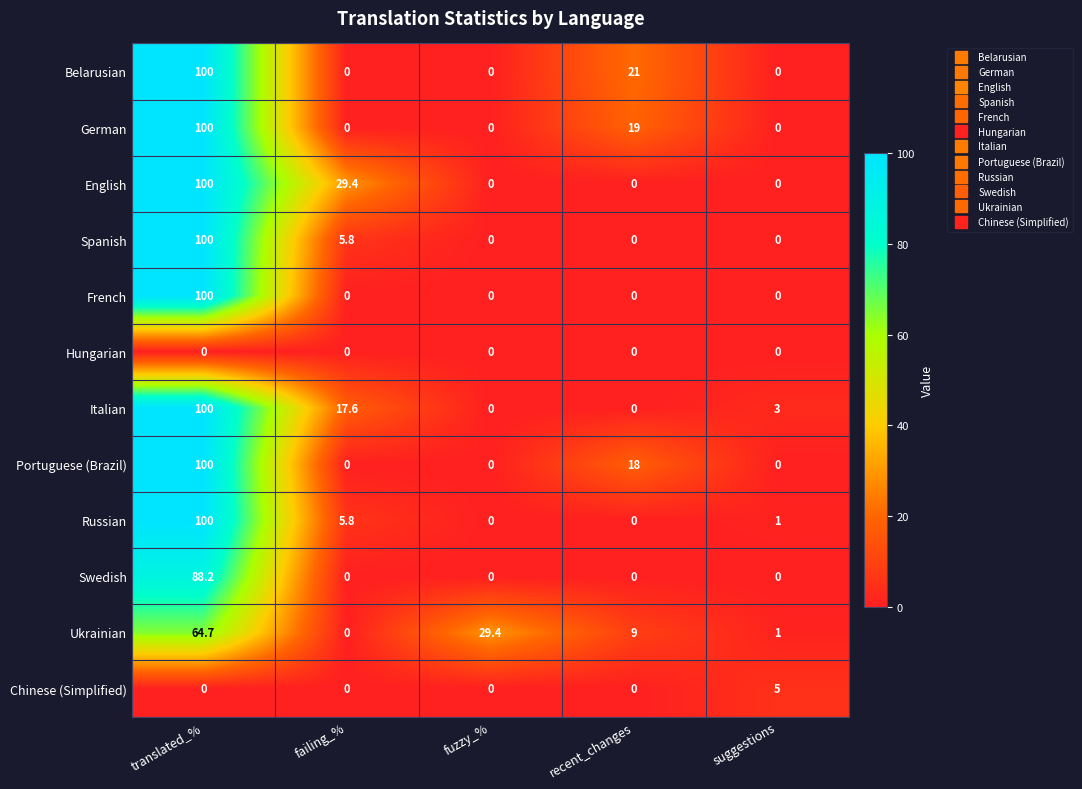

What is the total value across all series at failing_%?

58.6